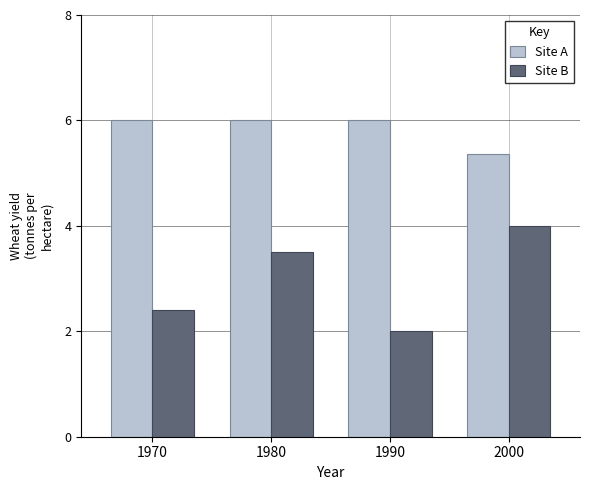

Does the chart contain any negative values?

No